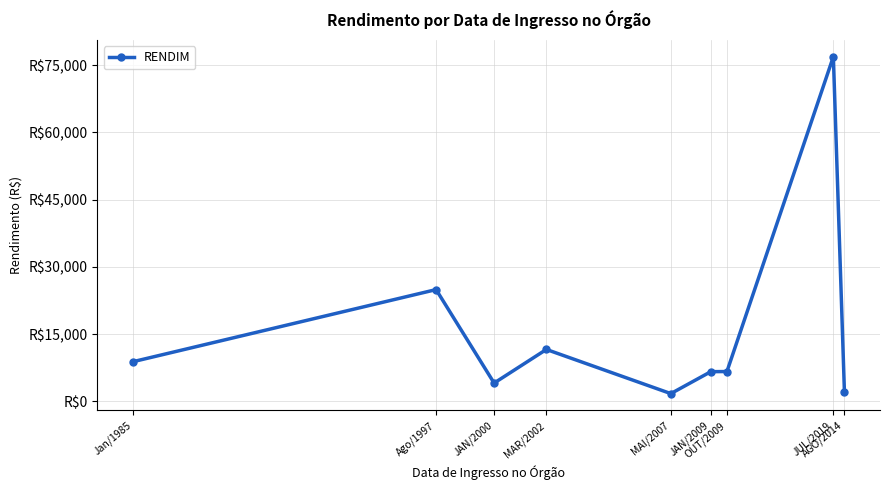

What is the minimum value shown in the chart?

1722.8